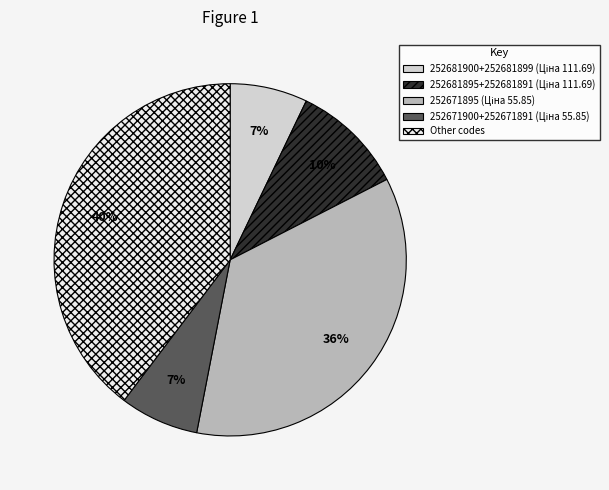

To the nearest percent, what is the average slice percentage?

20%